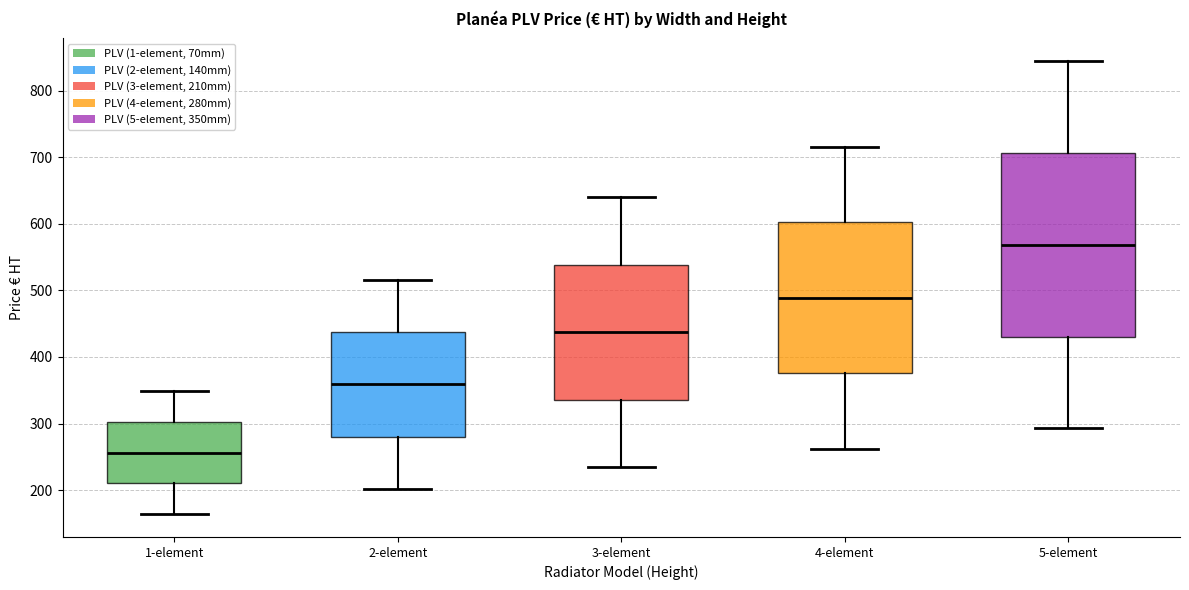

Which box's median line is the highest?

5-element